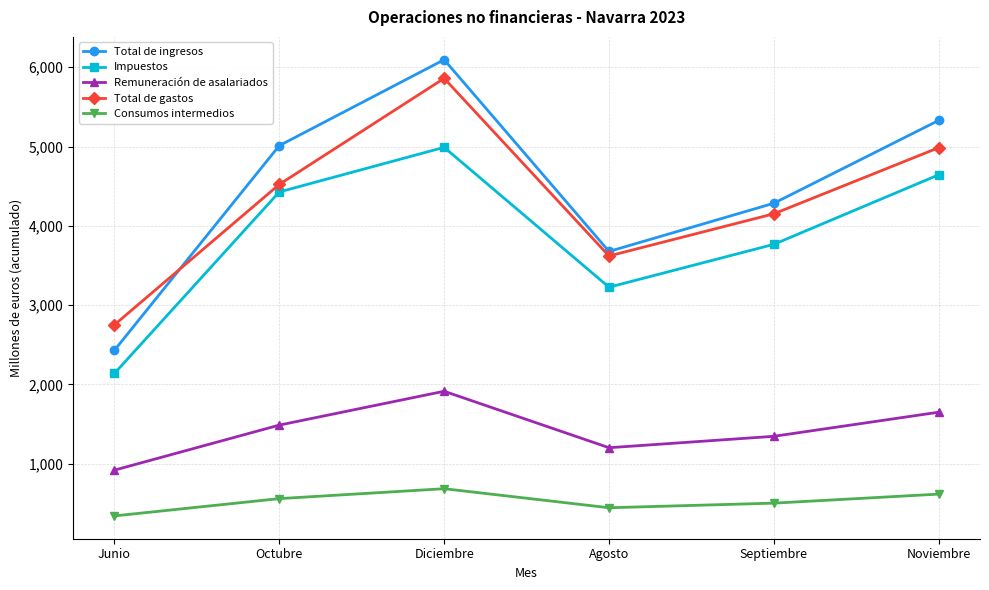

Which series has the largest total across all categories?

Total de ingresos